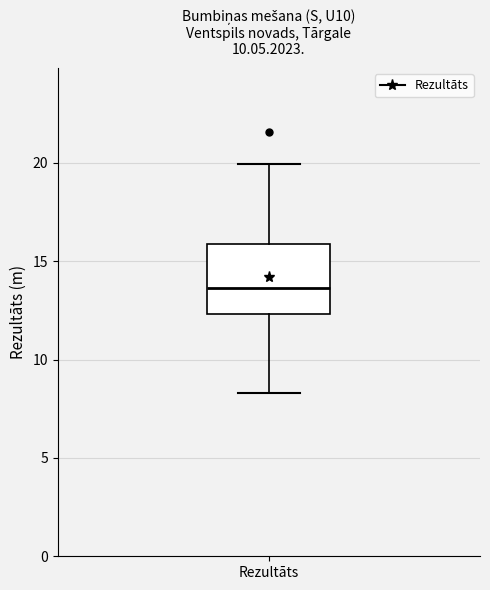

Read this box plot against the y-axis: the position of the median line, the range covered by the box, and the ends of both whiskers. The values are not printed on the chart, so give them approximately, as read against the axis.

median 13.5, box 12.5 to 16.0, whiskers 8.5 to 20.0